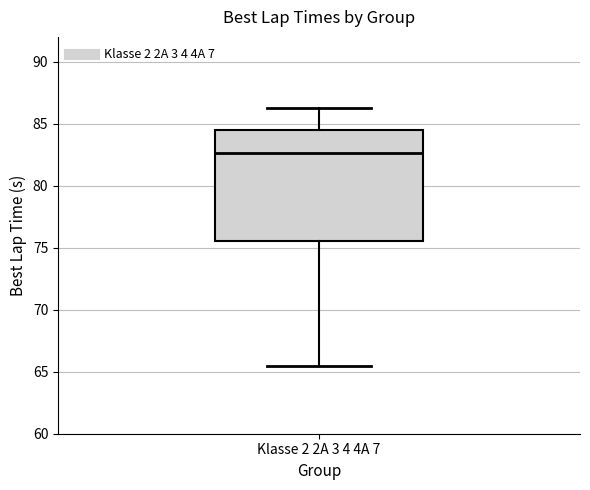

Transcribe this box plot: give where the median line is, the range the box spans, and where the two whiskers end, as read against the y-axis. The values are not printed on the chart, so give them approximately, as read against the axis.

median 82.5, box 75.5 to 84.5, whiskers 65.5 to 86.5